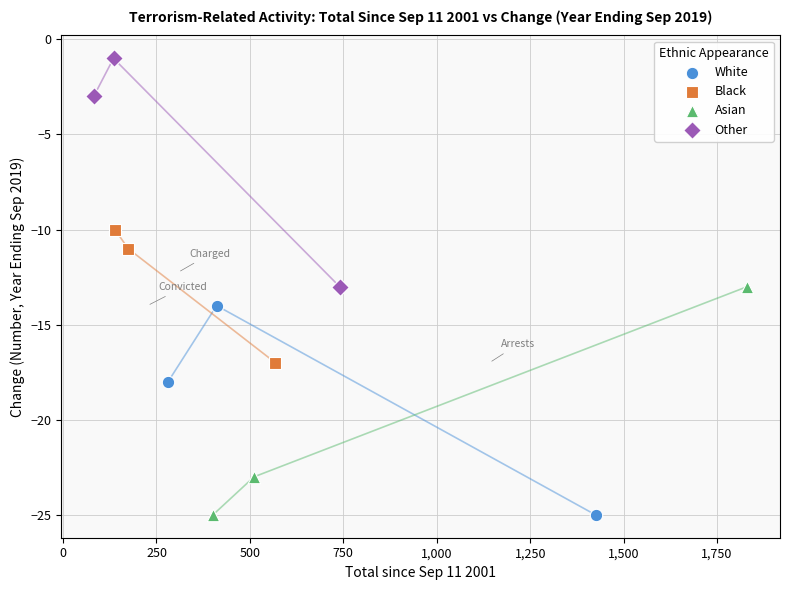

Which series reaches the maximum Y coordinate?

Other